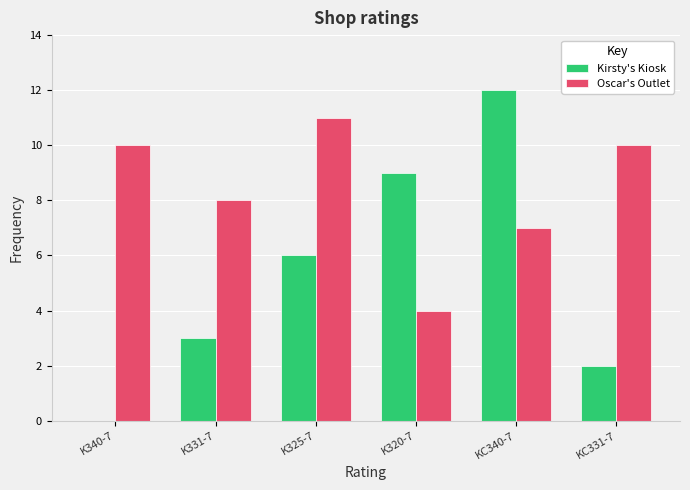

Where is Oscar's Outlet nearest to the value 7?

KC340-7